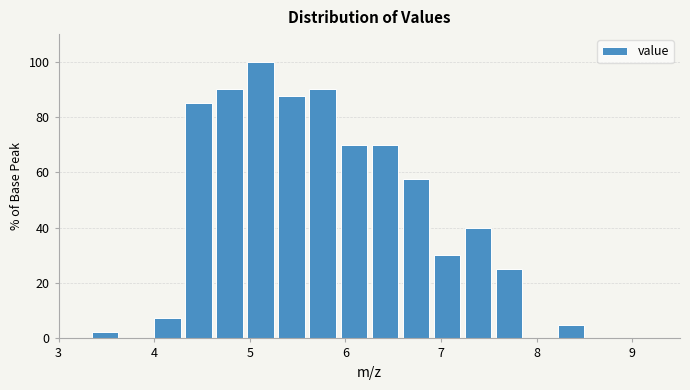

Around what value on the x-axis is the tallest bar? Give the approximate position of its centre, as read against the axis.

5.1